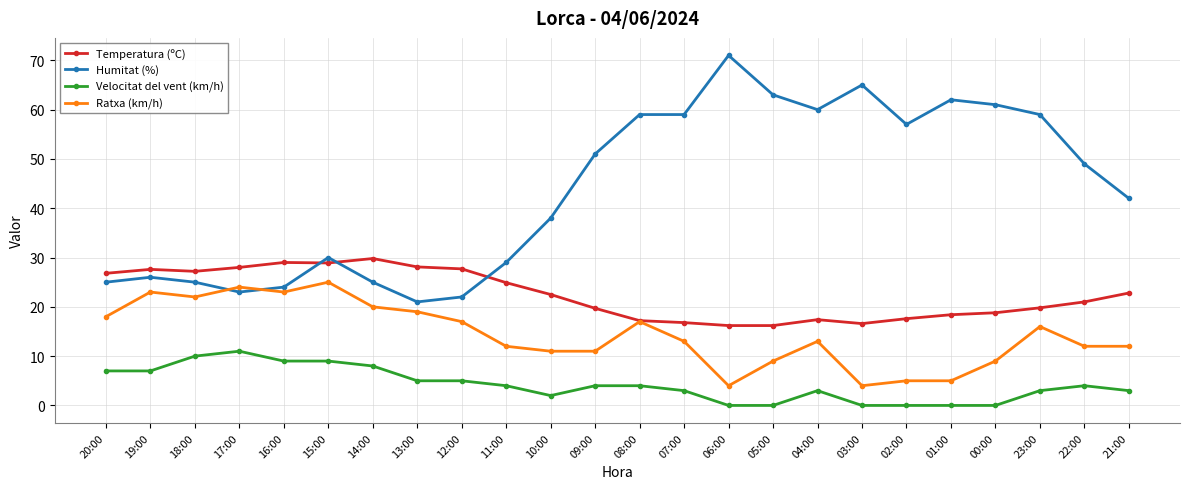

Which series has the widest spread of values?

Humitat (%)